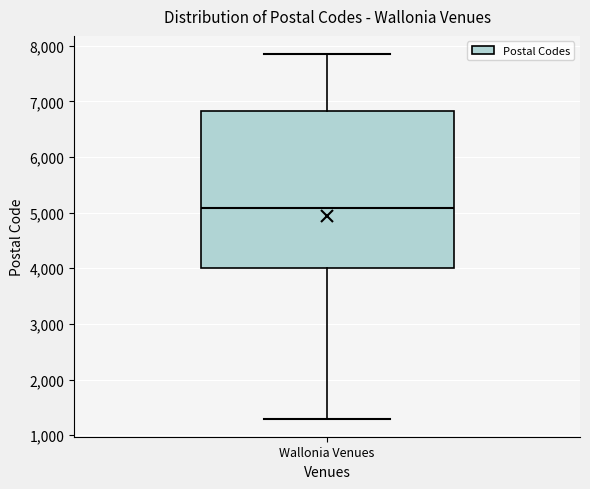

Read this box plot against the y-axis: the position of the median line, the range covered by the box, and the ends of both whiskers. The values are not printed on the chart, so give them approximately, as read against the axis.

median 5100, box 4000 to 6800, whiskers 1300 to 7900